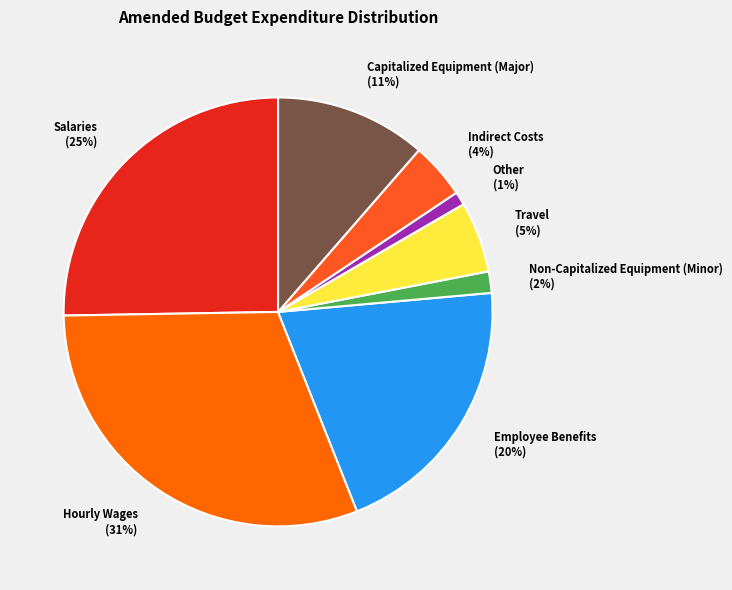

How many segments does this pie chart have?

8